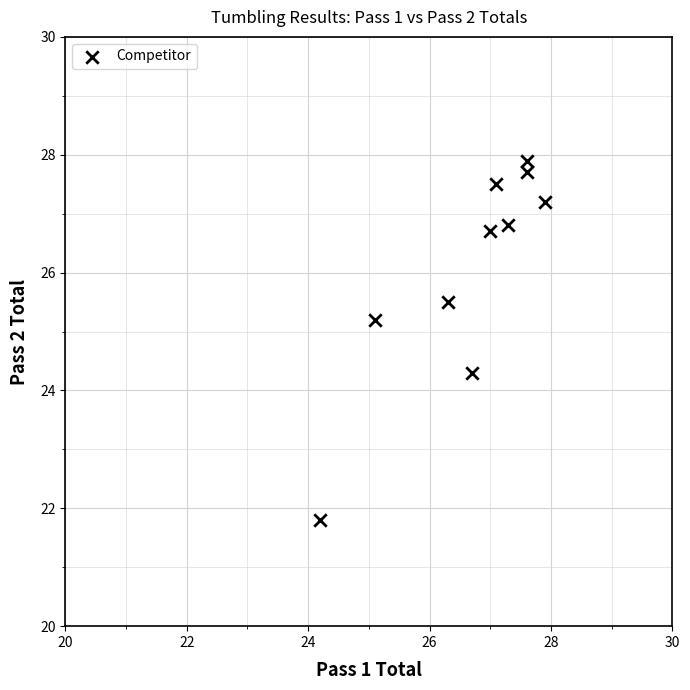

What Y value in the scatter plot is closest to 24?

24.3